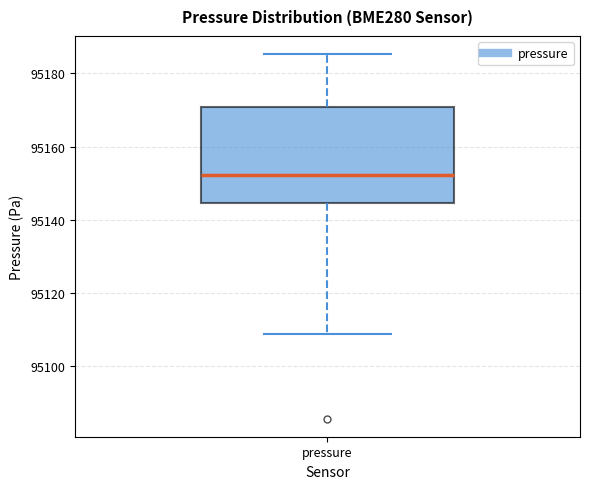

Where is the upper edge of the box for pressure on the y-axis? The values are not printed on the chart, so give them approximately, as read against the axis.

95170